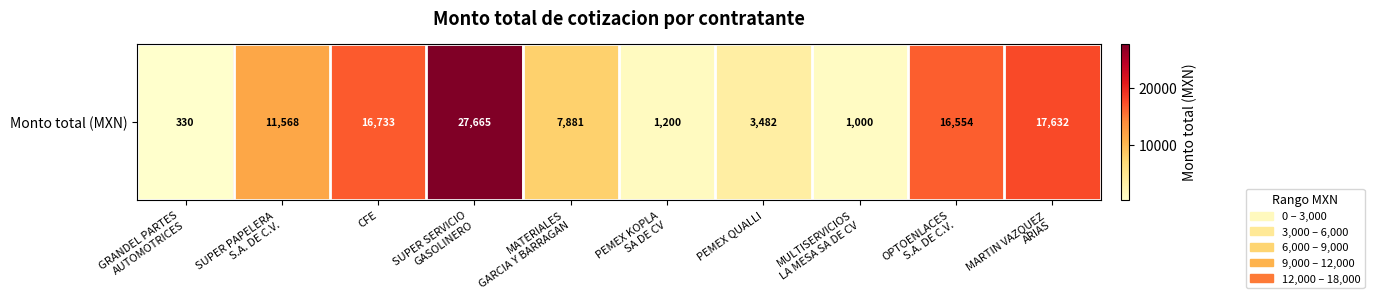

At which label does the data first exceed 11568?

SUPER PAPELERA
S.A. DE C.V.